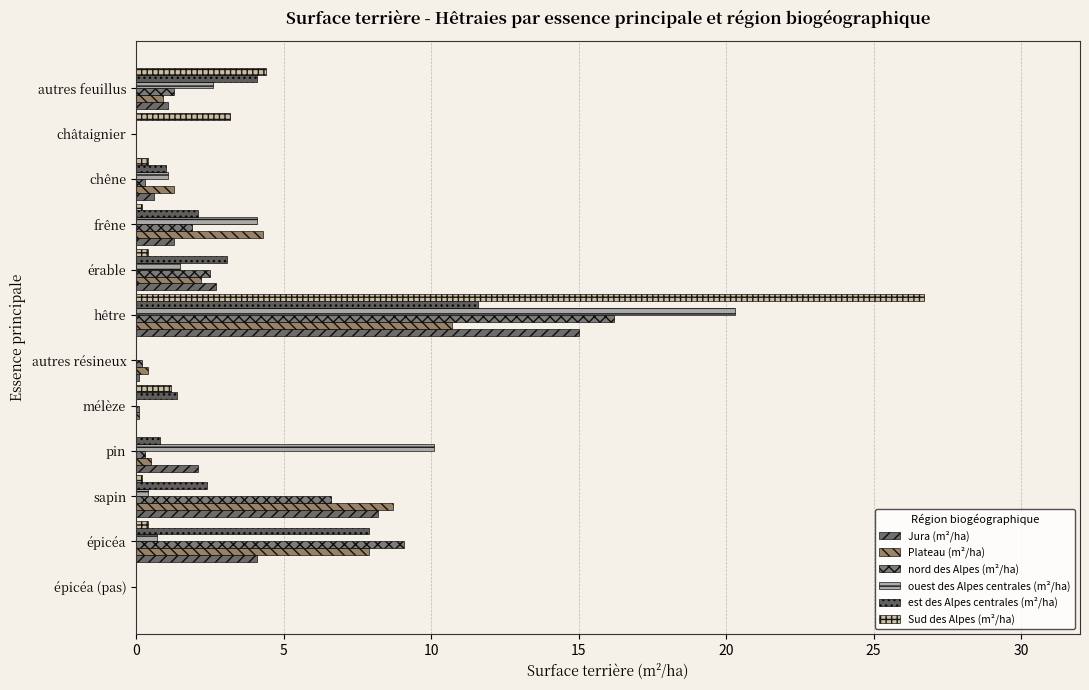

Count the number of data series in this chart.

6